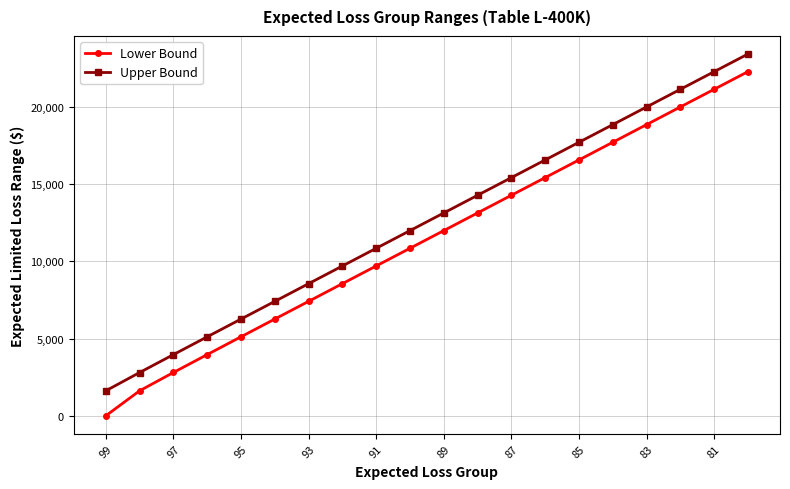

Which series has the largest total across all categories?

Upper Bound